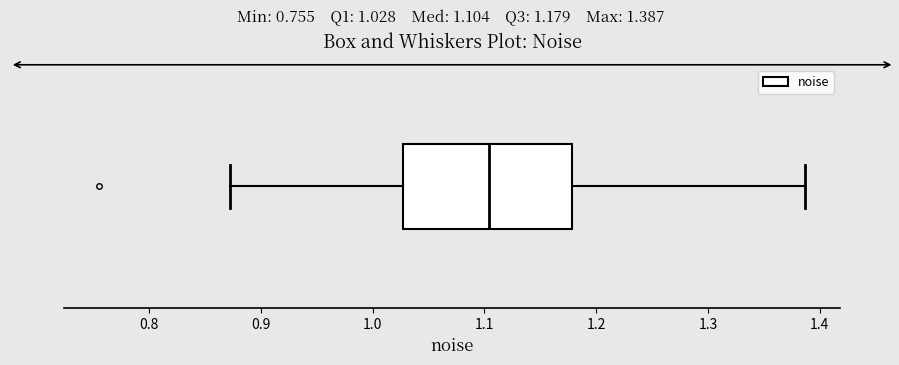

Where does the right whisker of the box end on the x-axis? The values are not printed on the chart, so give them approximately, as read against the axis.

1.39